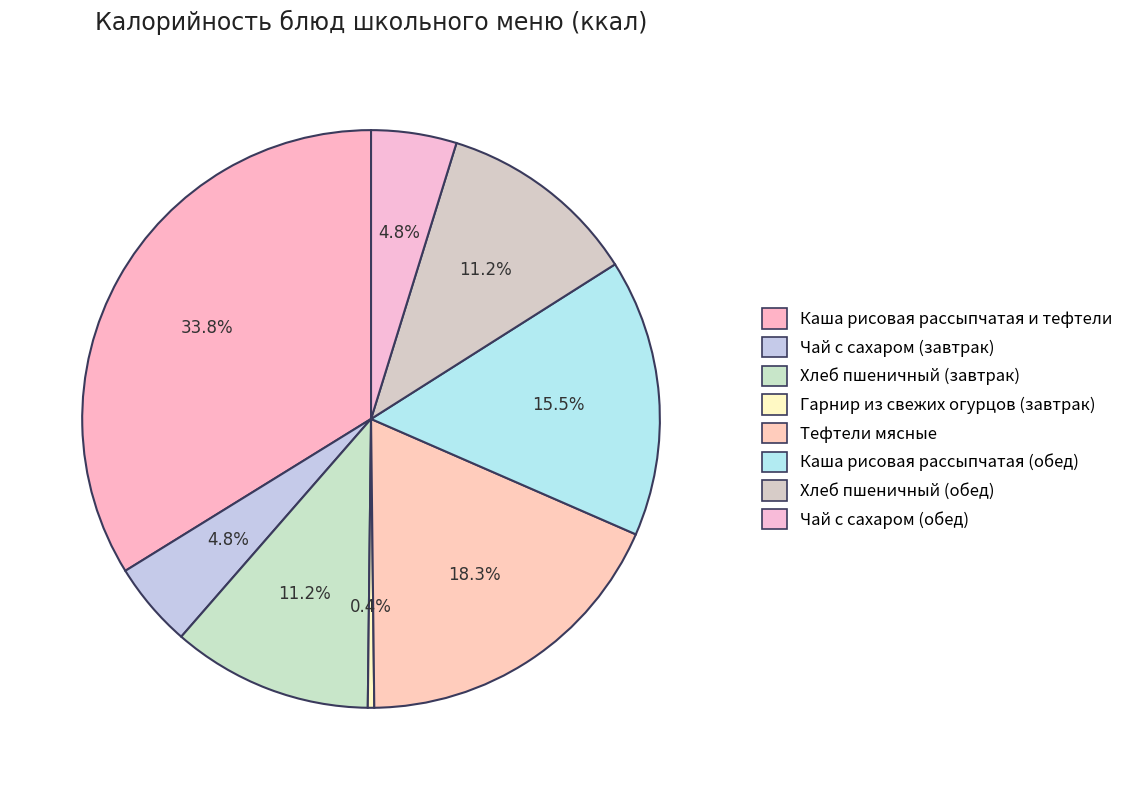

How many segments does this pie chart have?

8